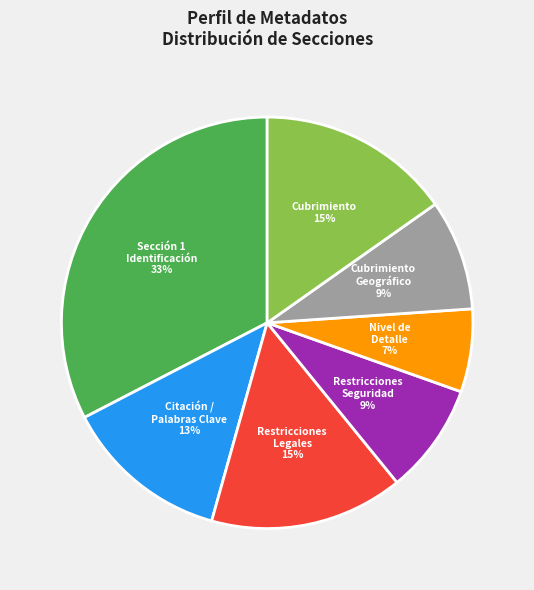

Is there a majority slice in this chart?

No